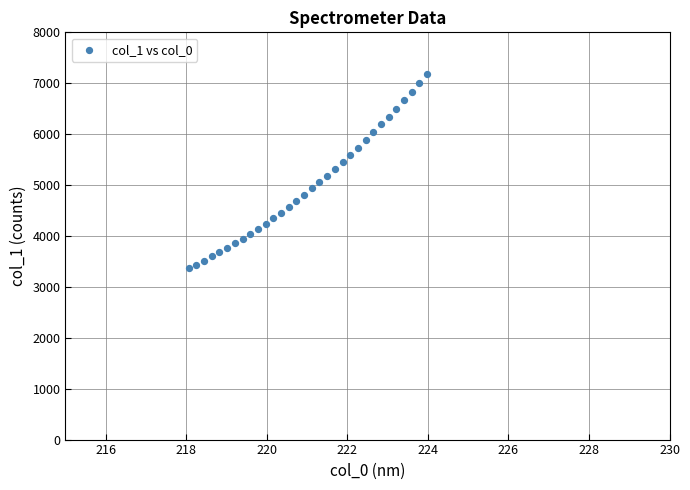

What is the range of X values (max minus min)?

5.9